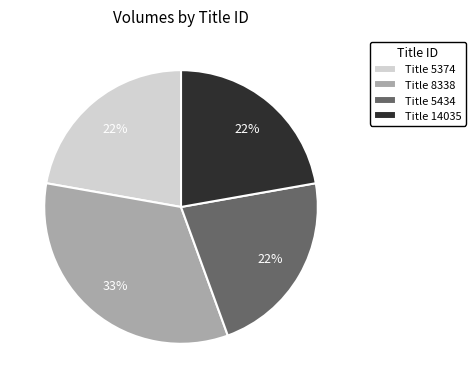

Does Title 14035 represent more than half of the total?

No